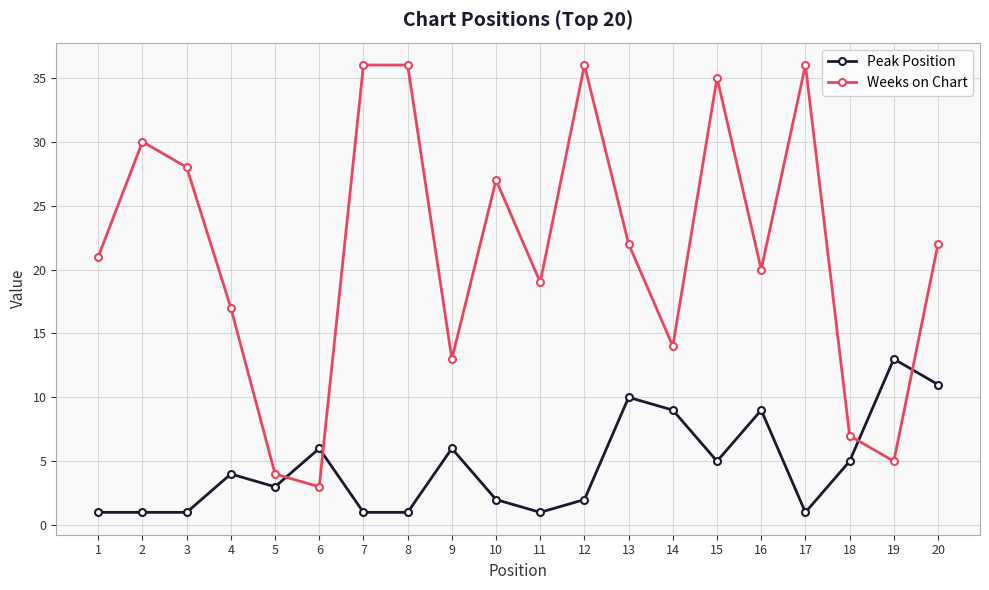

Between 2 and 9, which series saw the biggest shift?

Weeks on Chart